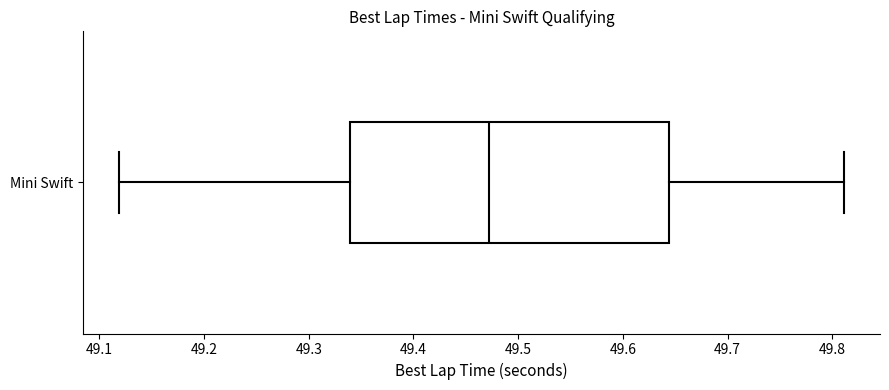

Read this box plot against the x-axis: the position of the median line, the range covered by the box, and the ends of both whiskers. The values are not printed on the chart, so give them approximately, as read against the axis.

median 49.47, box 49.34 to 49.64, whiskers 49.12 to 49.81